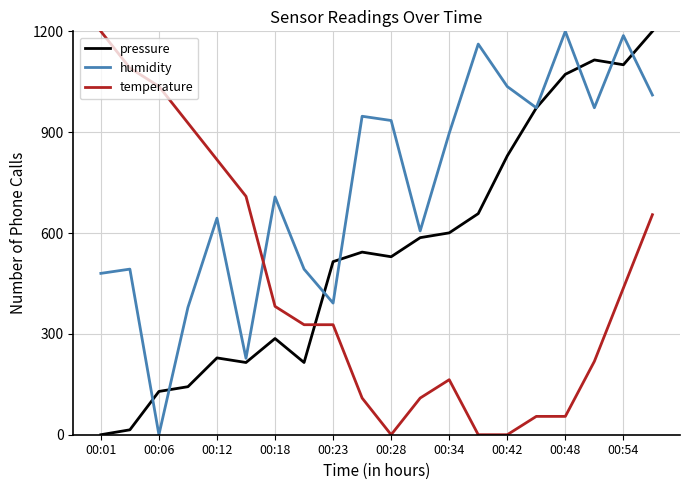

List the series in order of their overall mean, highest first.

humidity, pressure, temperature